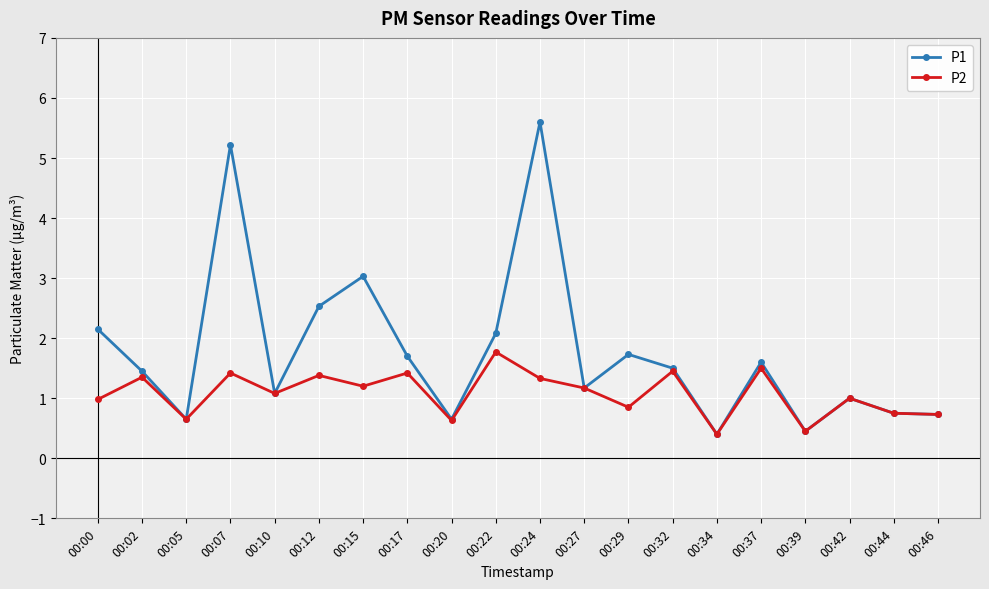

At 00:29, list the series in order from largest to smallest.

P1, P2